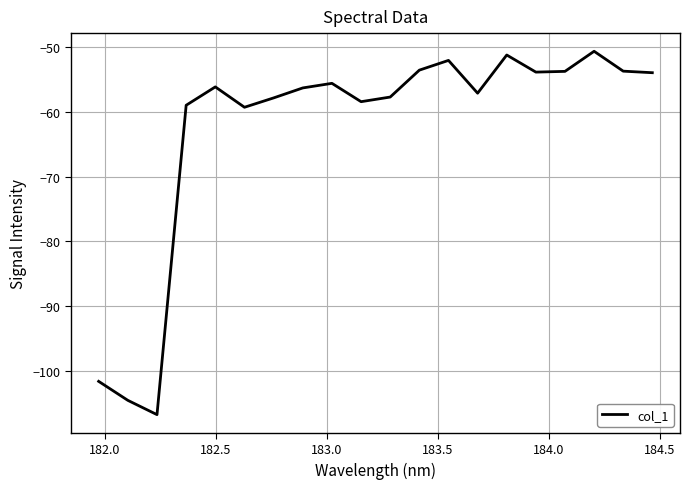

What is the maximum value shown in the chart?

-50.6